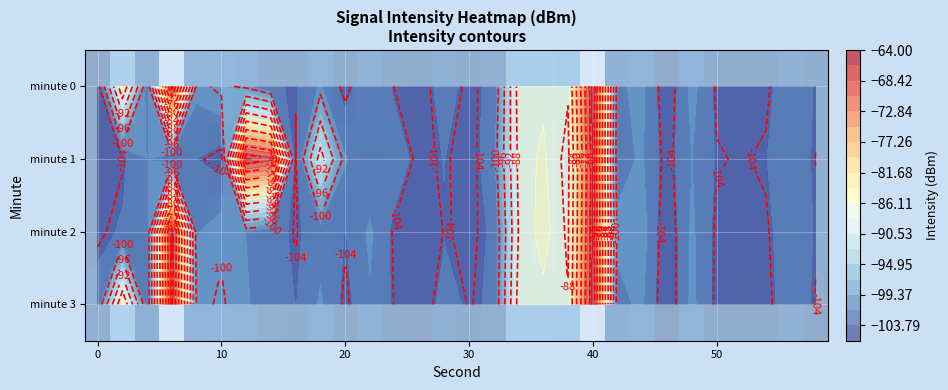

At how many categories does at least one series exceed -78?

4